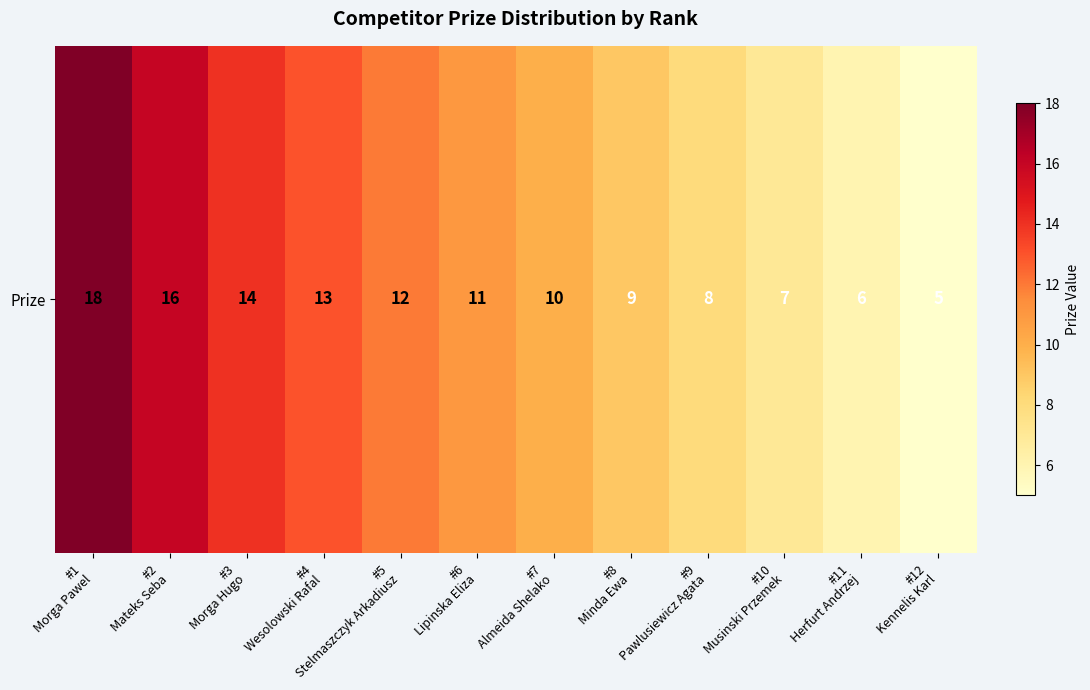

Where is the data nearest to the value 11?

#6
Lipinska Eliza